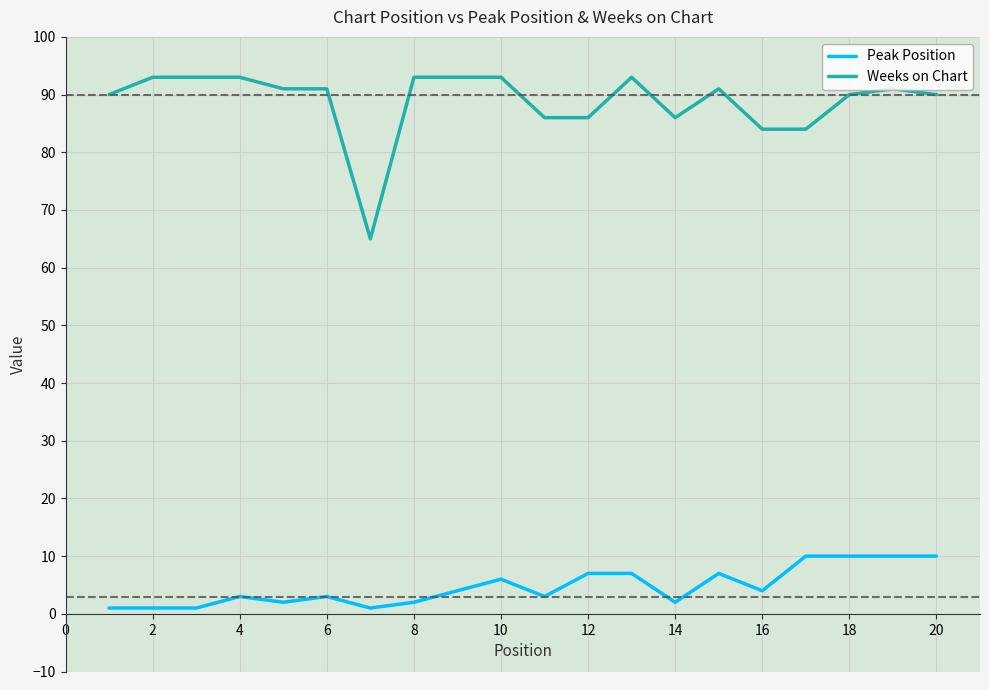

True or false: Weeks on Chart and Peak Position intersect in this chart.

False